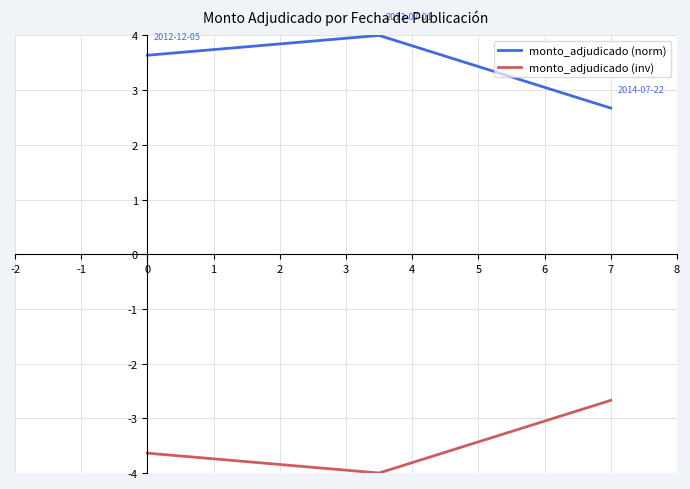

At how many categories does at least one series exceed -1?

3